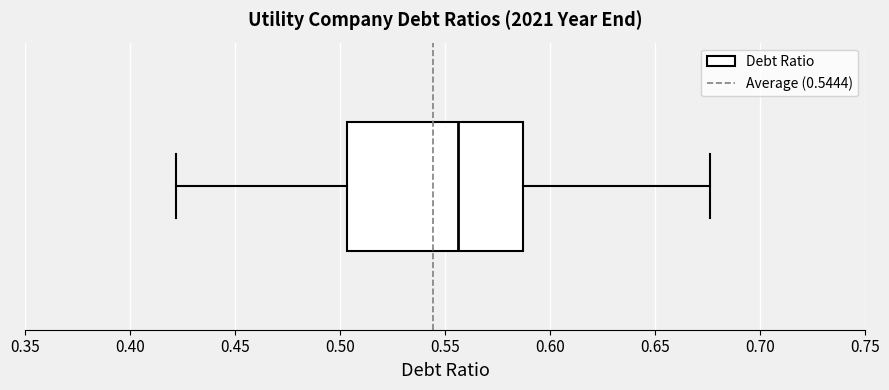

Transcribe this box plot: give where the median line is, the range the box spans, and where the two whiskers end, as read against the x-axis. The values are not printed on the chart, so give them approximately, as read against the axis.

median 0.555, box 0.505 to 0.585, whiskers 0.420 to 0.675